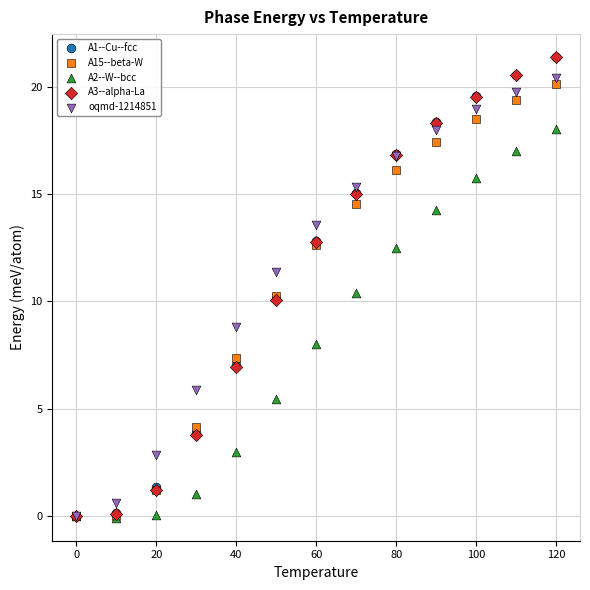

What are all the series names shown in the legend?

A1--Cu--fcc, A15--beta-W, A2--W--bcc, A3--alpha-La, oqmd-1214851